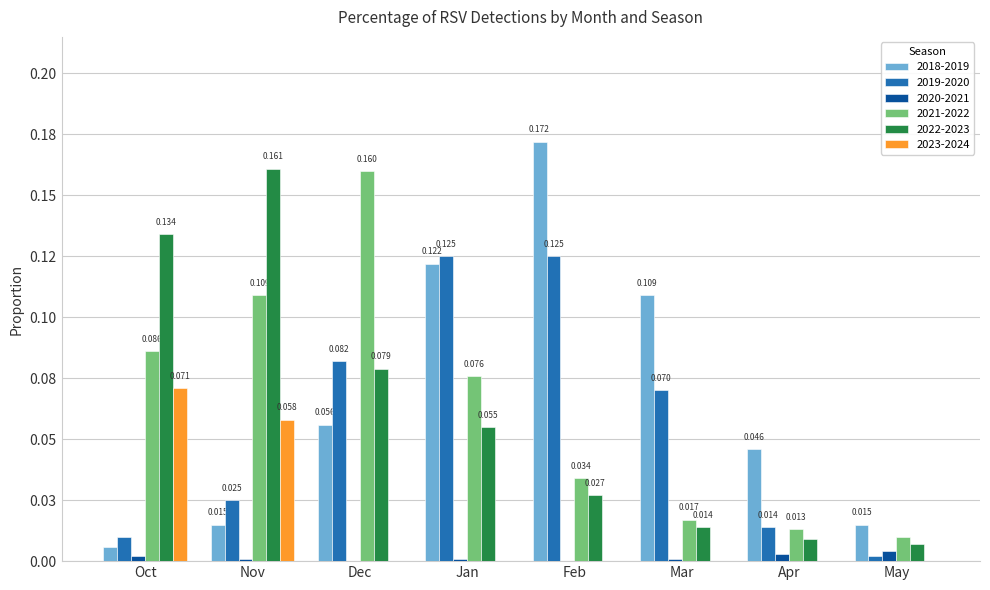

What are all the series names shown in the legend?

2018-2019, 2019-2020, 2020-2021, 2021-2022, 2022-2023, 2023-2024